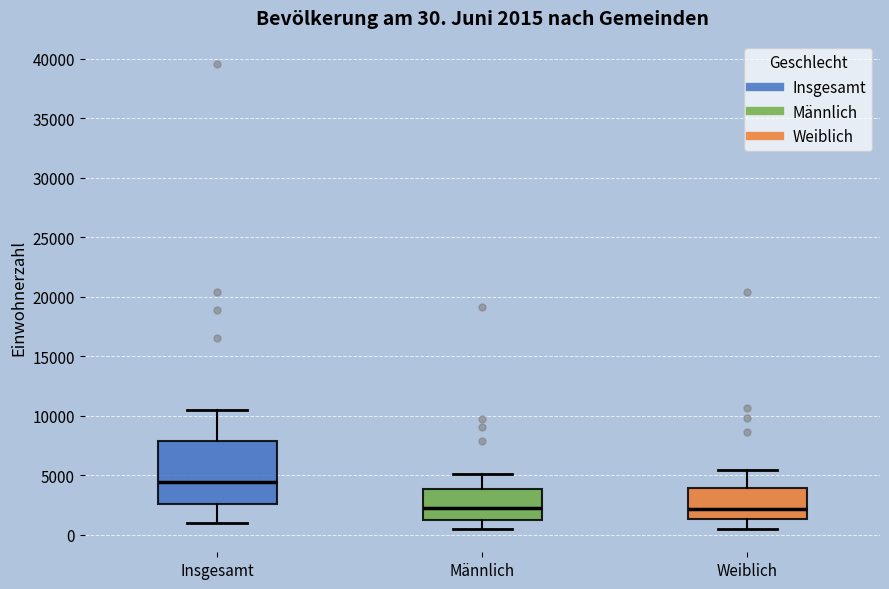

Which box is the tallest, from its lower edge to its upper edge?

Insgesamt